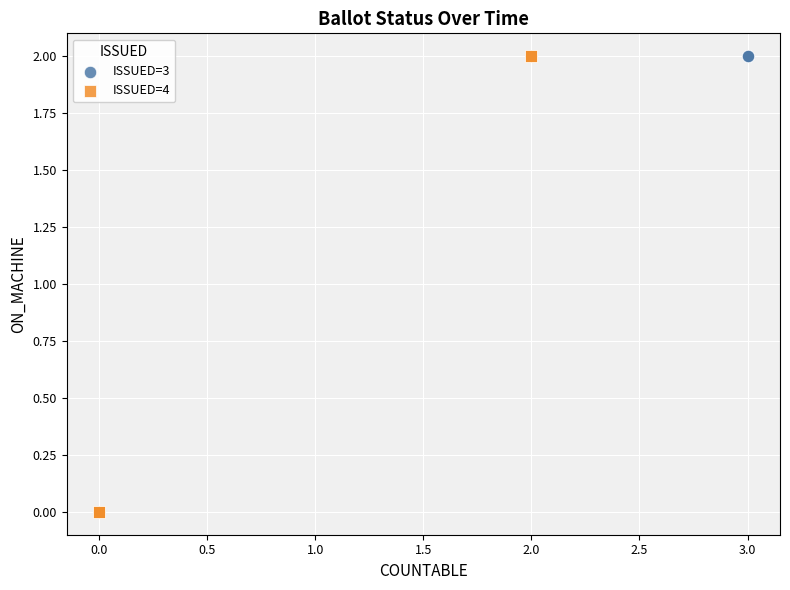

What are all the series names shown in the legend?

ISSUED=3, ISSUED=4